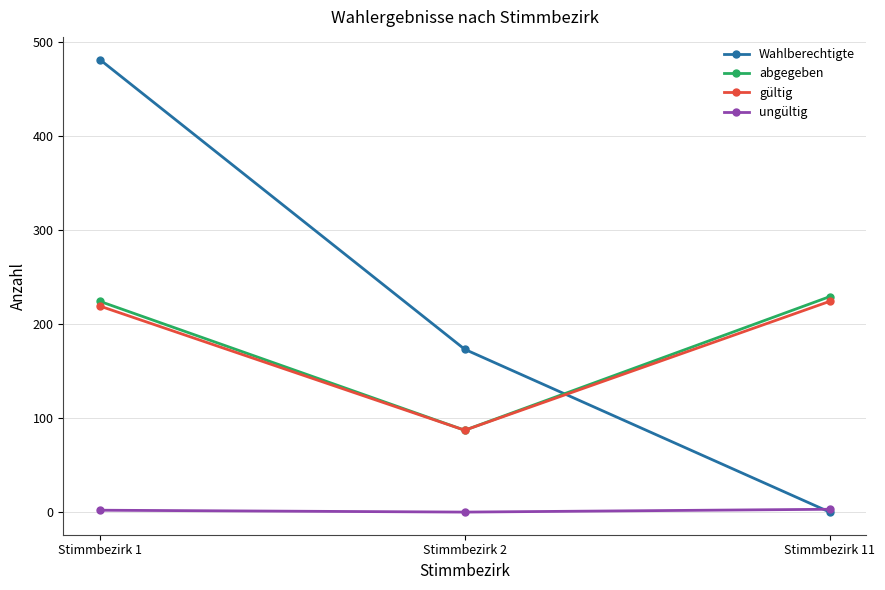

How many lines are shown in the chart?

4